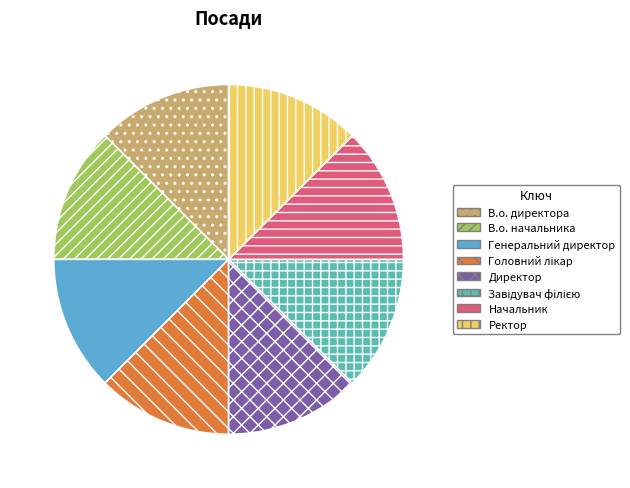

Is there a majority slice in this chart?

No